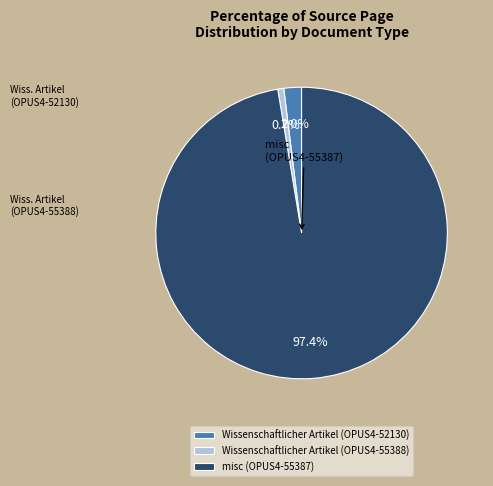

Rank the categories by value from lowest to highest.

Wissenschaftlicher Artikel (OPUS4-55388), Wissenschaftlicher Artikel (OPUS4-52130), misc (OPUS4-55387)